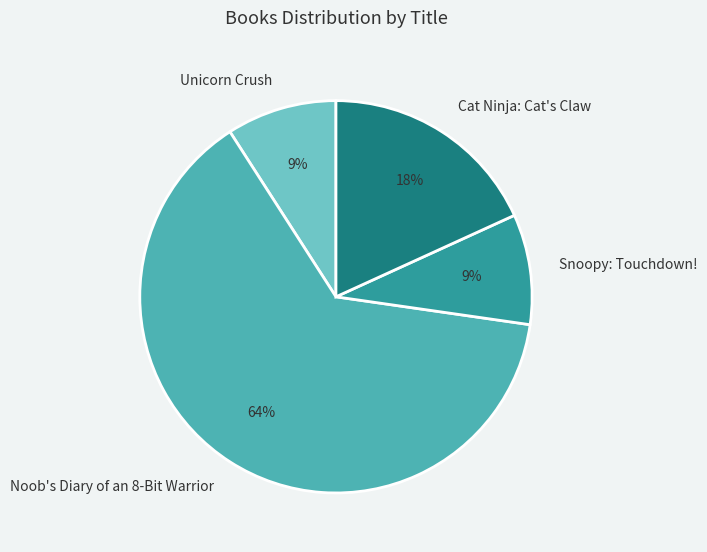

Is the sum of Unicorn Crush and Cat Ninja: Cat's Claw greater than half?

No